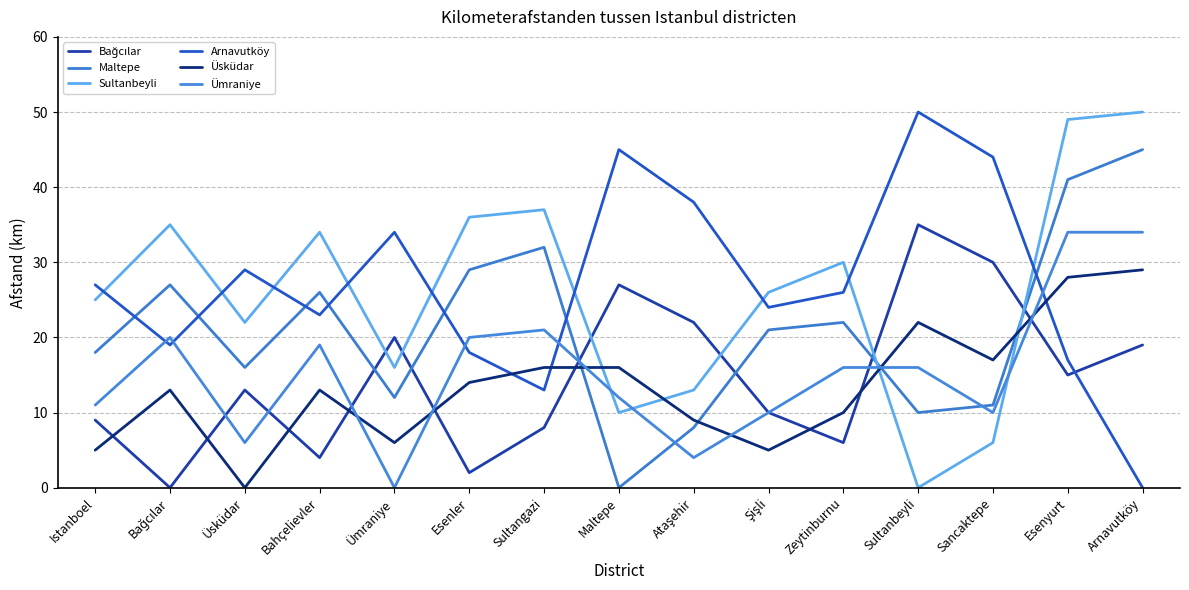

At which category is the sum across all series the highest?

Esenyurt